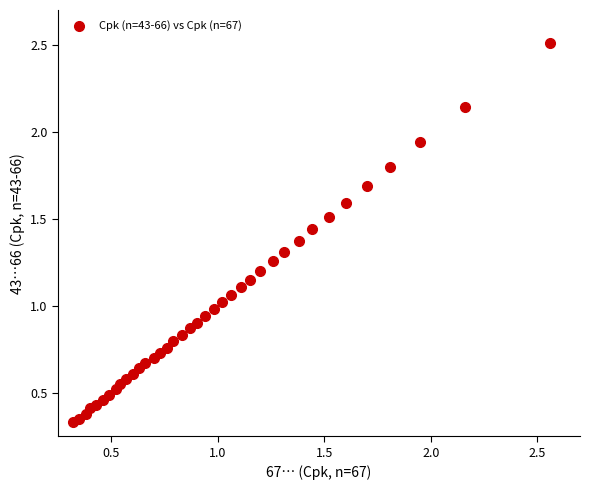

What is the range of Y values (max minus min)?

2.2